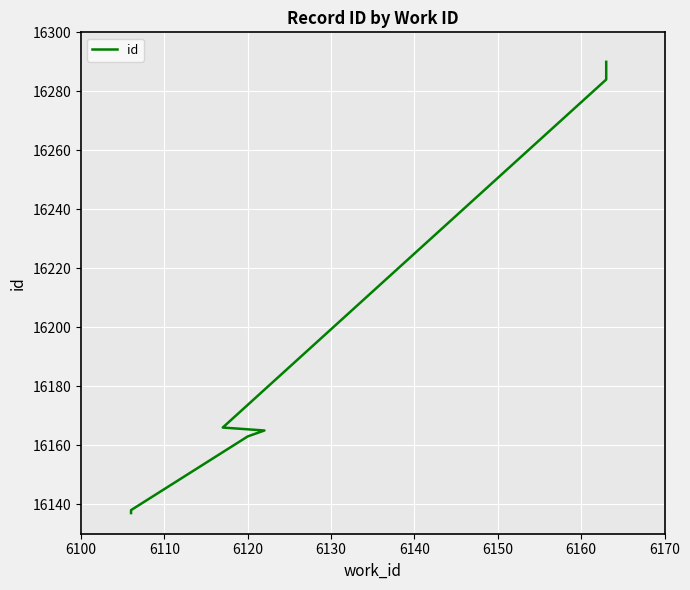

Reading left to right, transcribe all the data shown in this chart.

16137	16138	16163	16164	16165	16166	16284	16288	16289	16290